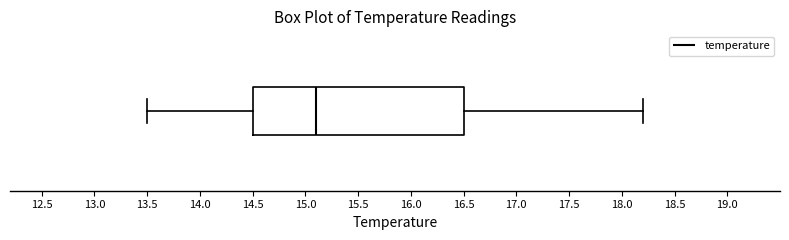

Read this box plot against the x-axis: the position of the median line, the range covered by the box, and the ends of both whiskers. The values are not printed on the chart, so give them approximately, as read against the axis.

median 15.1, box 14.5 to 16.5, whiskers 13.5 to 18.2